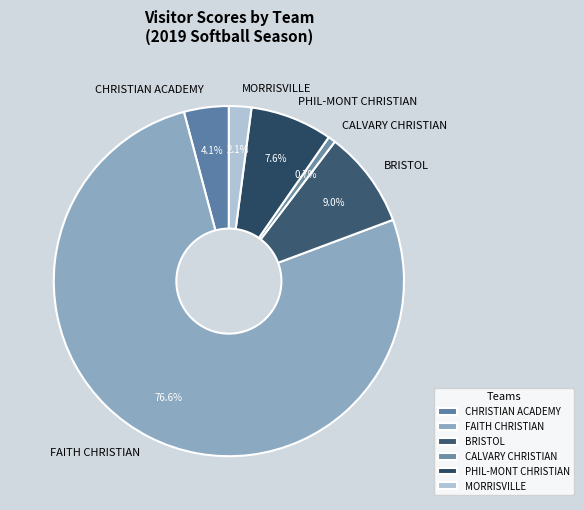

Count the number of slices in the pie.

6